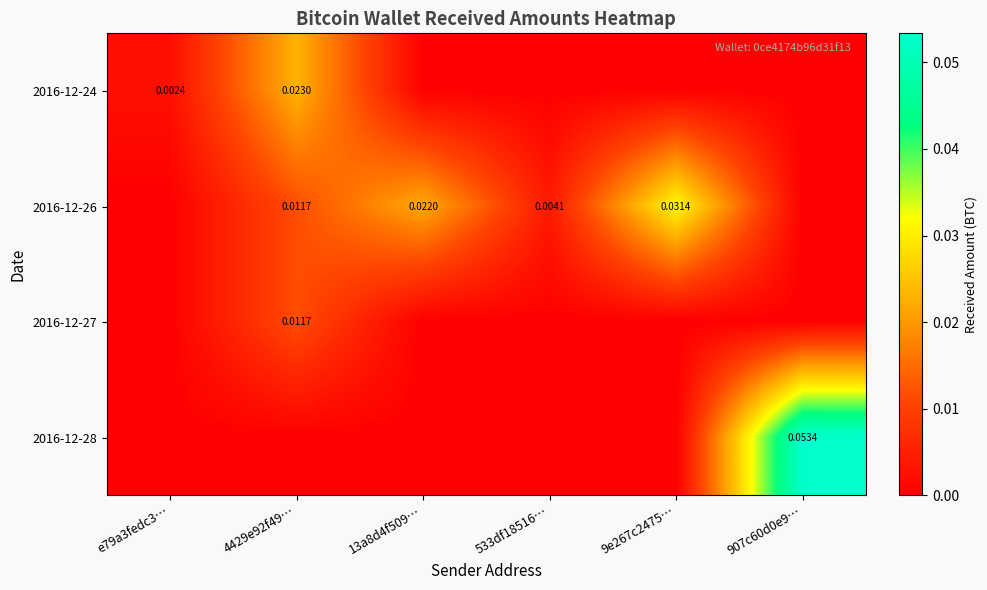

Is it true that 2016-12-28 equals 0.1 at 907c60d0e9…?

False